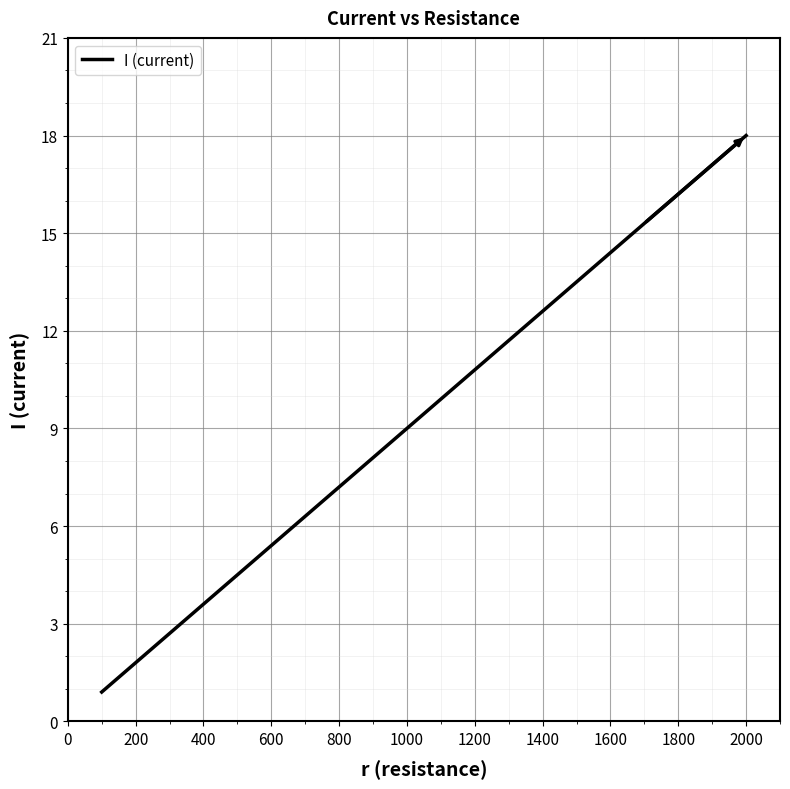

What is the minimum value shown in the chart?

0.9